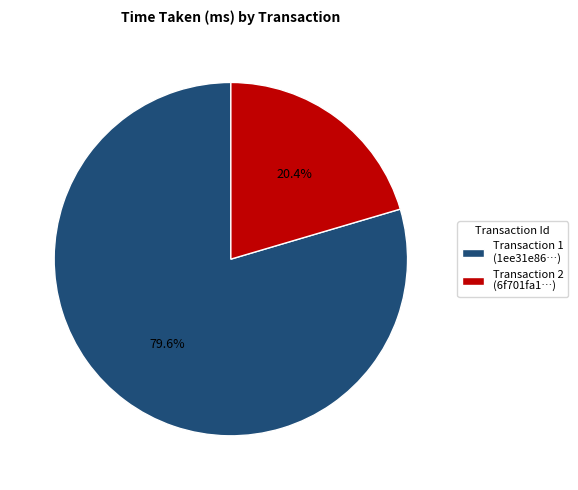

Which category has the biggest portion of the pie?

Transaction 1 (1ee31e86…)